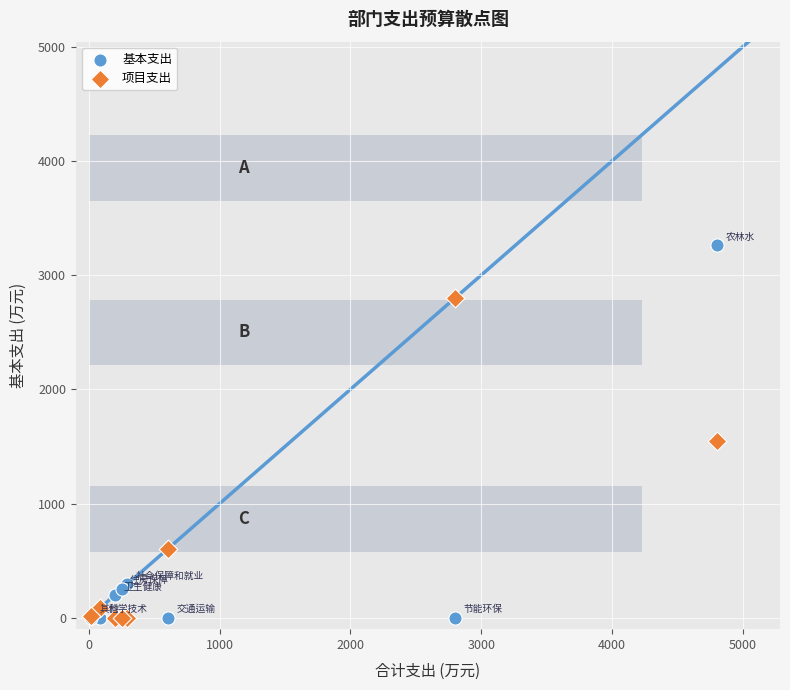

In the 基本支出 series, what Y value is closest to 1630?

294.5